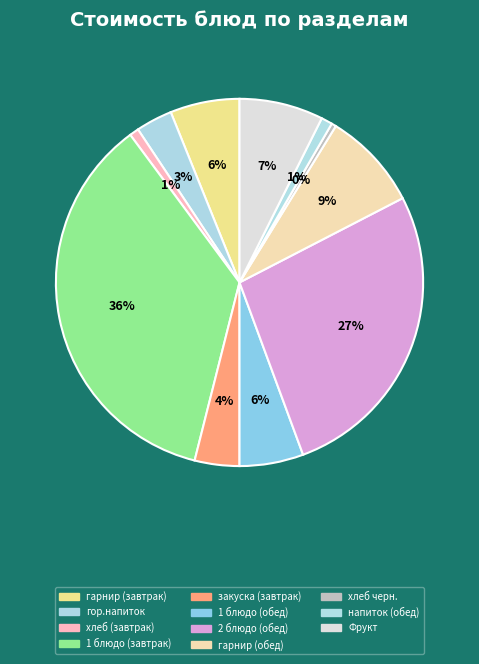

How many segments does this pie chart have?

11